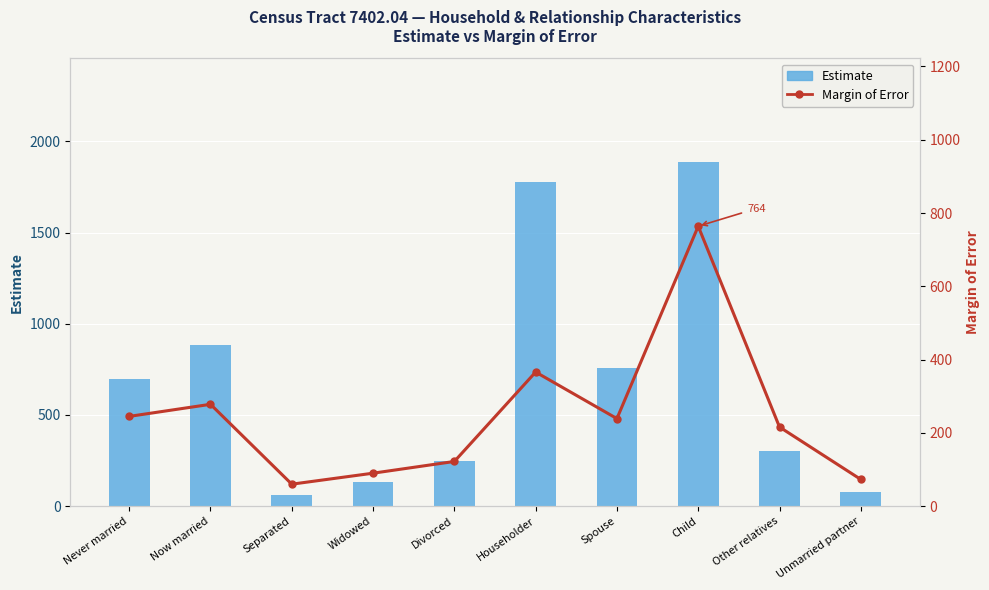

What is the difference between the maximum and second lowest values in the Margin of Error series?

691